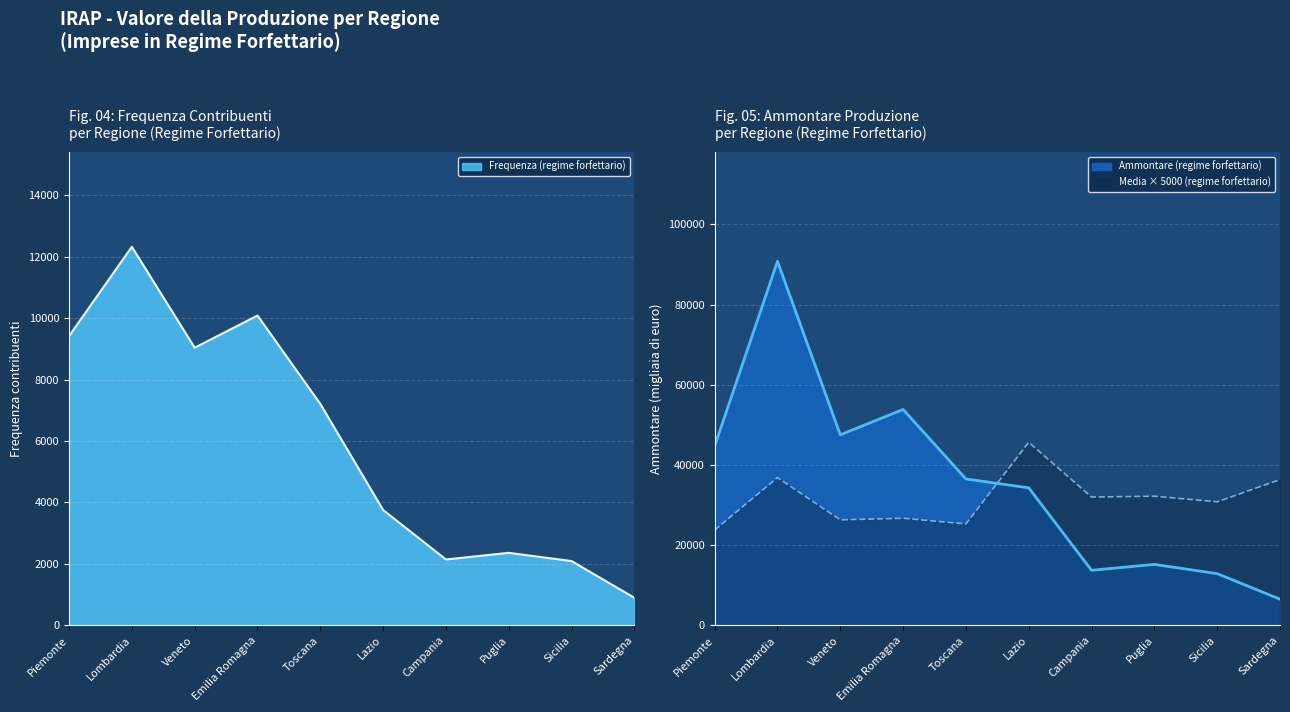

How many values in the Media (regime forfettario) series are below 32000?

5